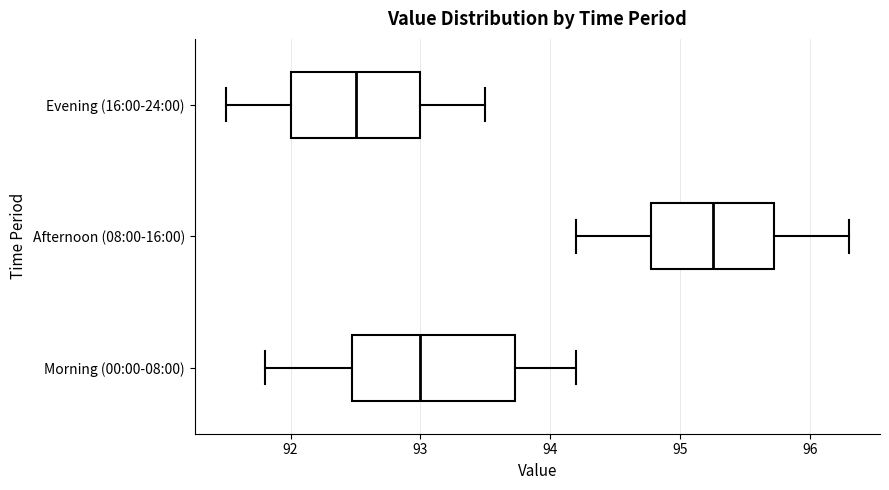

Which box is the widest, from its left edge to its right edge?

Morning (00:00-08:00)